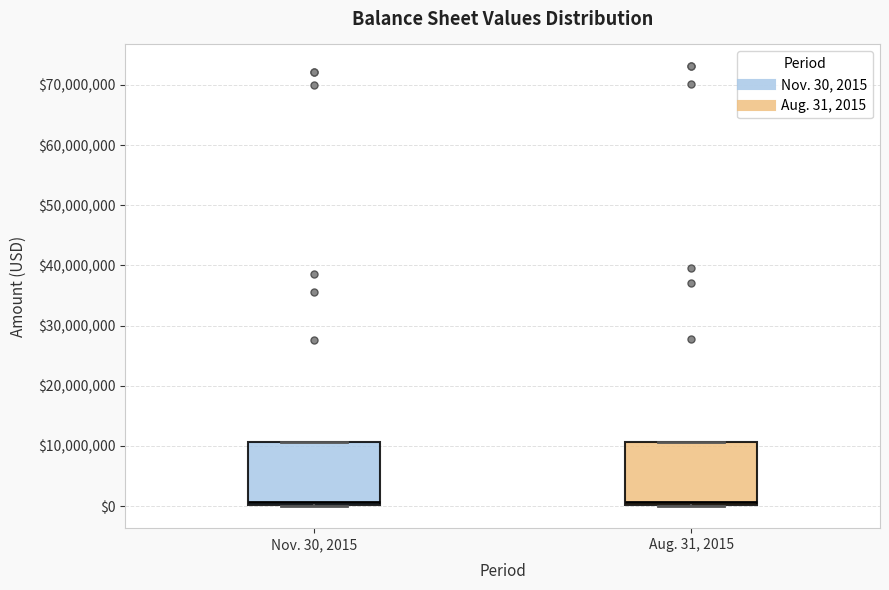

Reading left to right, transcribe this box plot: for each box, give where its median line is, the range the box spans, and where its two whiskers end, as read against the y-axis. The values are not printed on the chart, so give them approximately, as read against the axis.

Nov. 30, 2015: median 1000000, box 0 to 11000000, whiskers 0 to 11000000
Aug. 31, 2015: median 1000000, box 0 to 11000000, whiskers 0 to 11000000